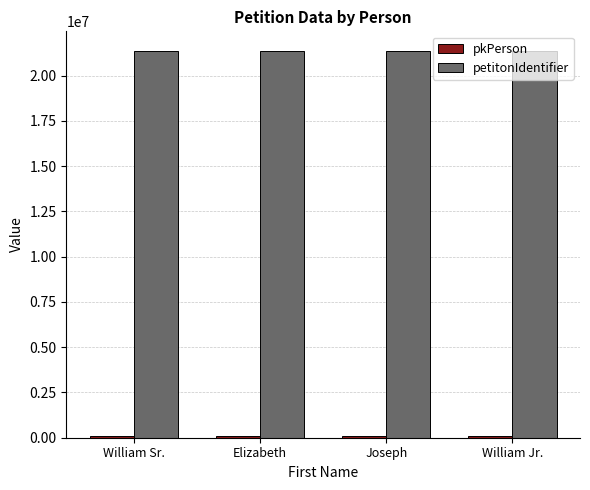

Which series has the largest total across all categories?

petitonIdentifier